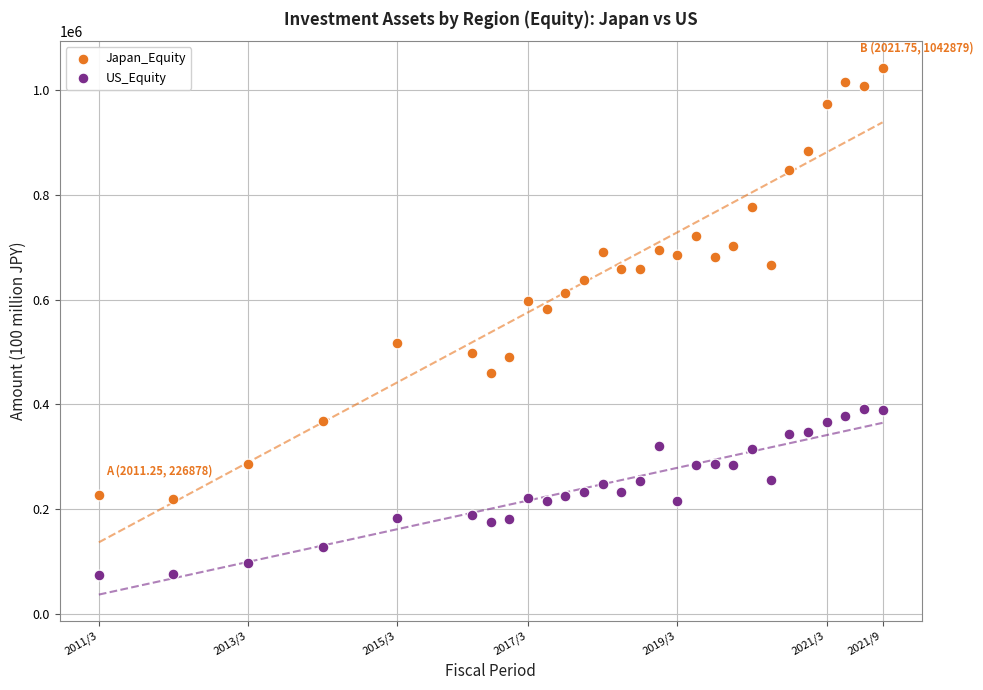

Which series has the largest Y range (max minus min)?

Japan_Equity